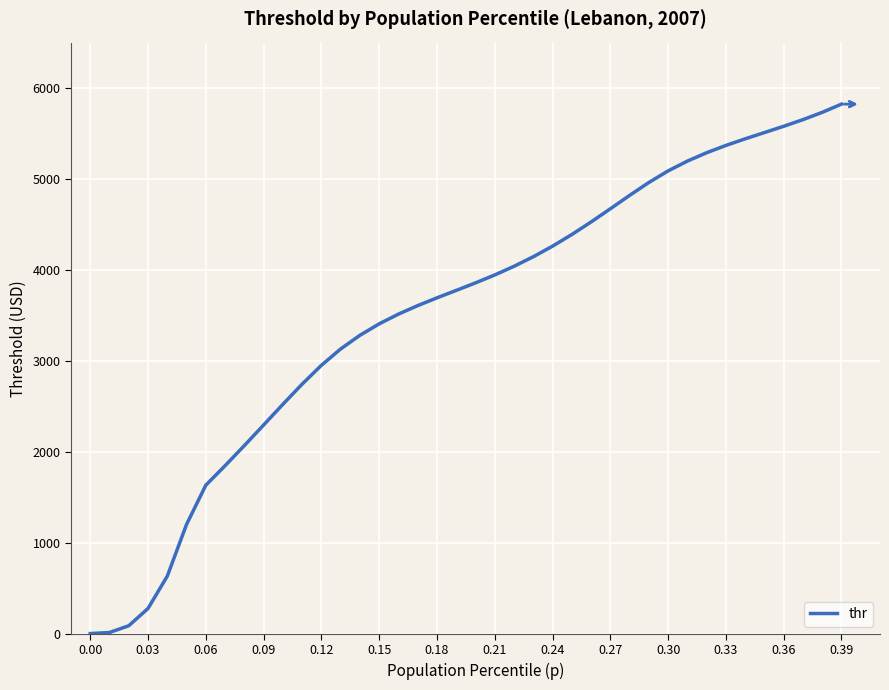

What is the sum of all values?

141017.6